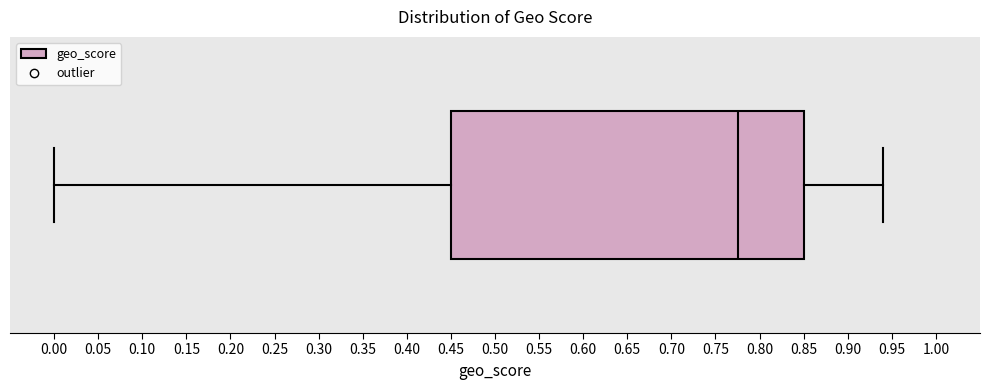

Where does the median line of the box sit on the x-axis? The values are not printed on the chart, so give them approximately, as read against the axis.

0.775